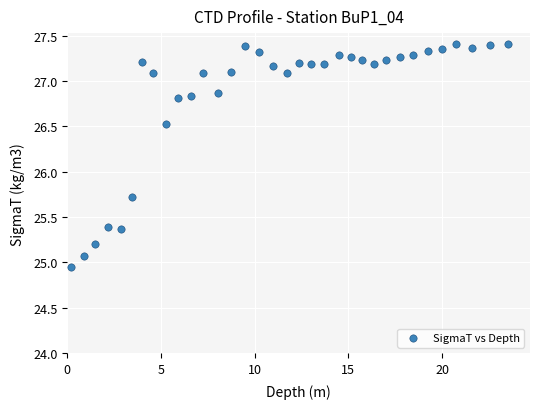

What is the range of X values (max minus min)?

23.3